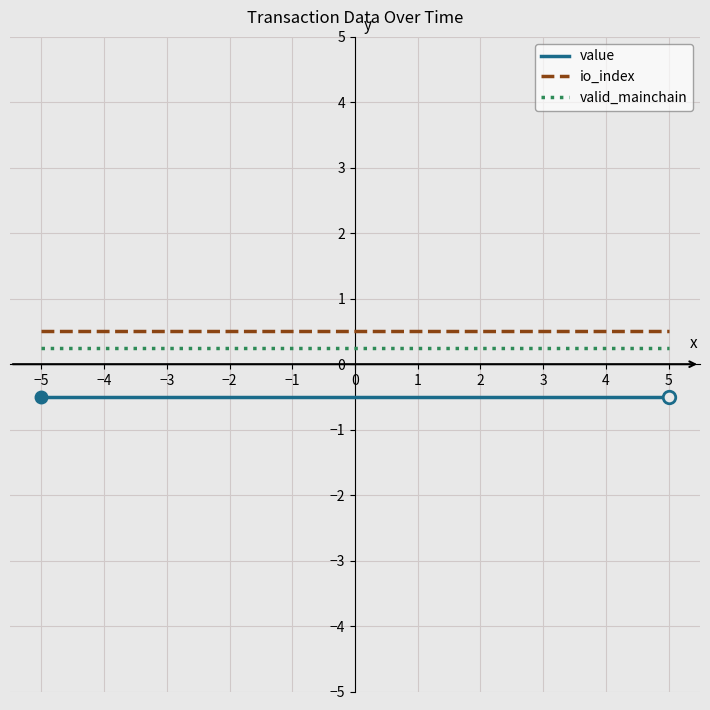

True or false: valid_mainchain and value intersect in this chart.

False